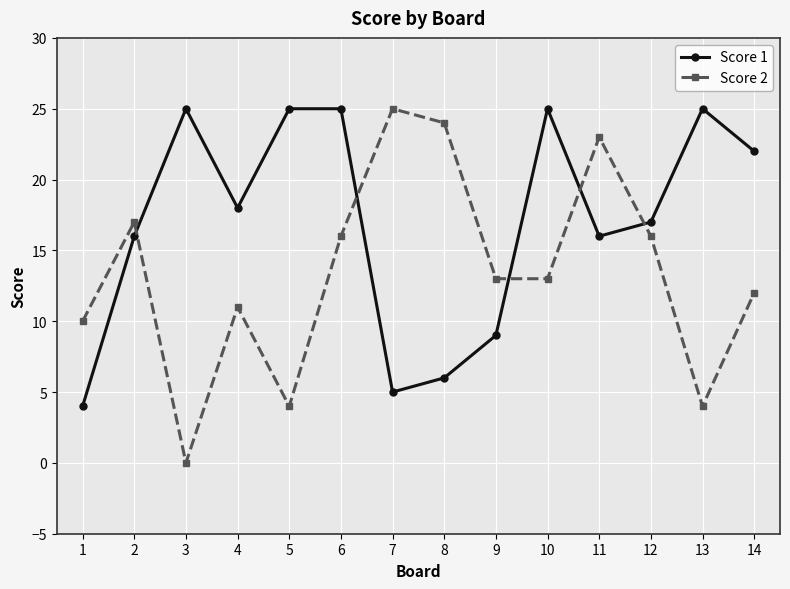

What is the difference between the maximum and minimum values in the Score 1 series?

21